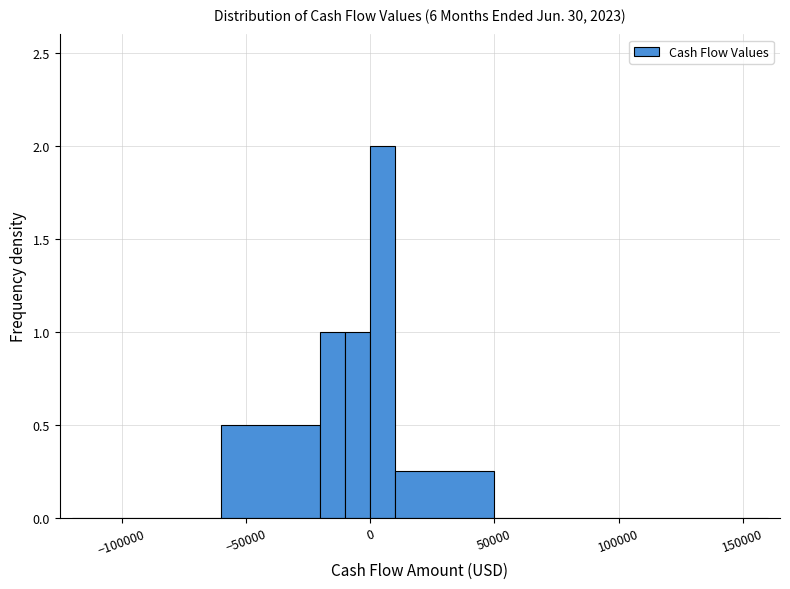

Around what value on the x-axis is the tallest bar? Give the approximate position of its centre, as read against the axis.

5000